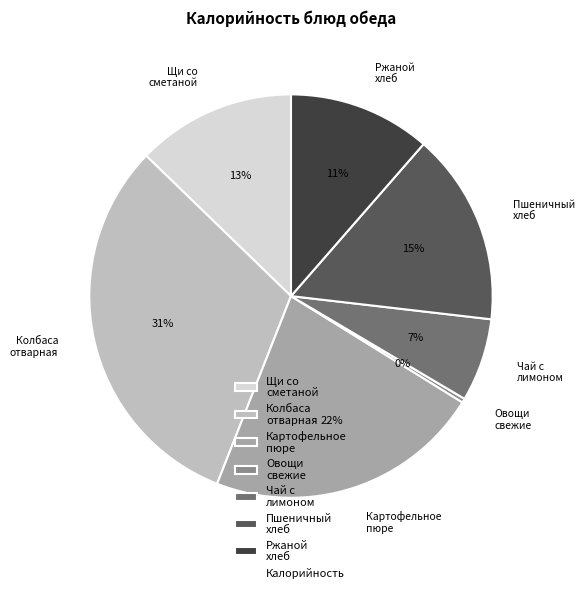

To the nearest percent, what percentage of the pie is Колбаса отварная?

31%